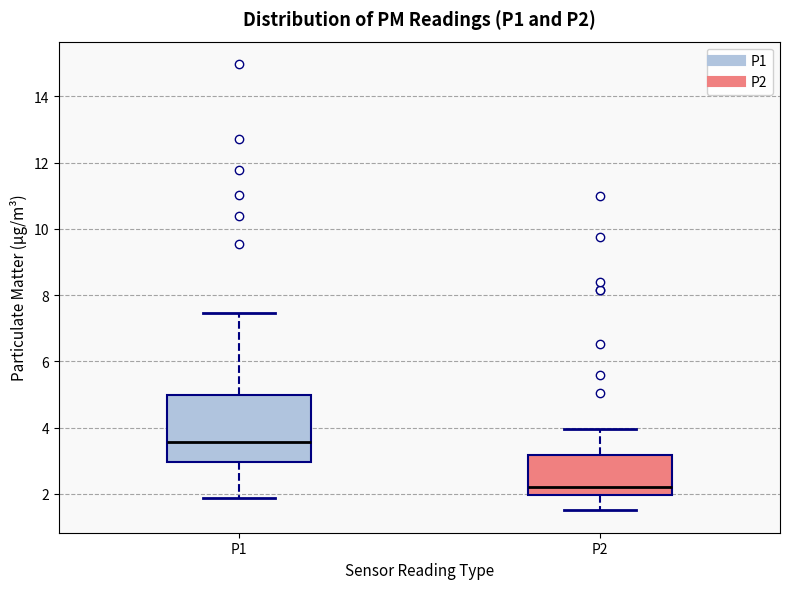

Which box's median line is the lowest?

P2